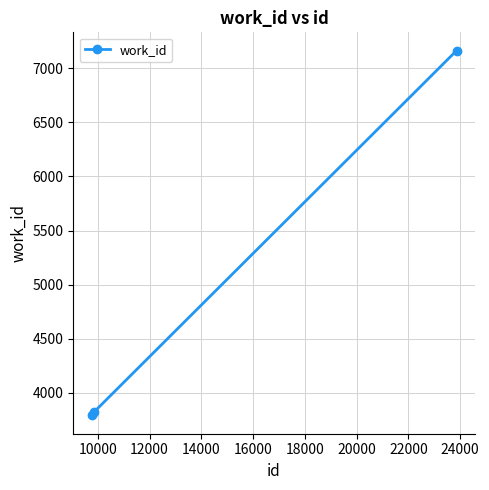

What is the difference between the maximum and second lowest values?

3343